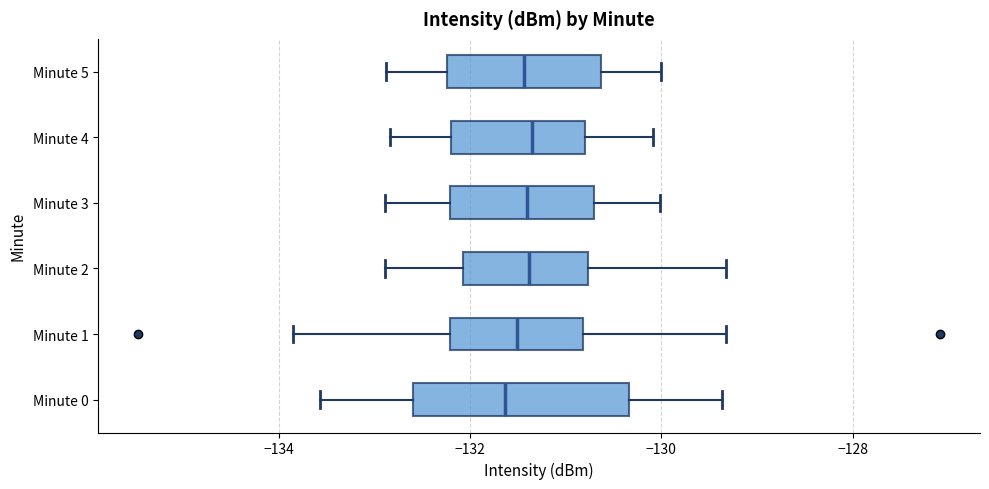

Reading bottom to top, transcribe this box plot: for each box, give where its median line is, the range the box spans, and where its two whiskers end, as read against the x-axis. The values are not printed on the chart, so give them approximately, as read against the axis.

Minute 0: median -131.6, box -132.6 to -130.4, whiskers -133.6 to -129.4
Minute 1: median -131.6, box -132.2 to -130.8, whiskers -133.8 to -129.4
Minute 2: median -131.4, box -132.0 to -130.8, whiskers -132.8 to -129.4
Minute 3: median -131.4, box -132.2 to -130.8, whiskers -132.8 to -130.0
Minute 4: median -131.4, box -132.2 to -130.8, whiskers -132.8 to -130.0
Minute 5: median -131.4, box -132.2 to -130.6, whiskers -132.8 to -130.0